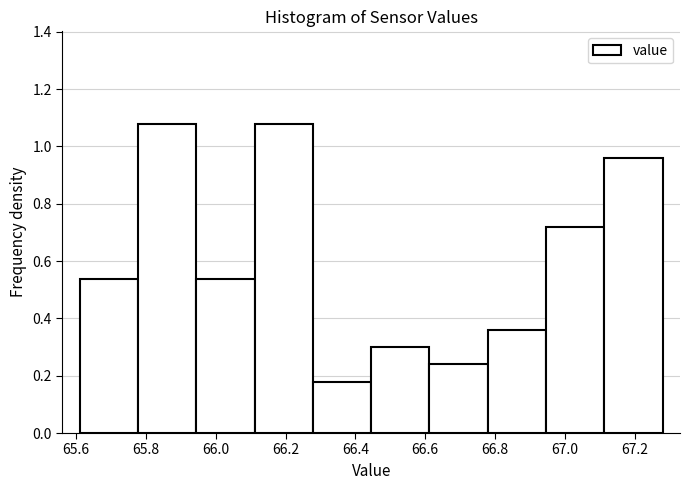

Reading left to right, list every bar in this chart as the range it spans on the x-axis followed by its height. Neither the bar edges nor the heights are printed on the chart, so give them approximately, as read against the axes.

65.62 to 65.78: 0.54
65.78 to 65.94: 1.08
65.94 to 66.12: 0.54
66.12 to 66.28: 1.08
66.28 to 66.44: 0.18
66.44 to 66.62: 0.30
66.62 to 66.78: 0.24
66.78 to 66.94: 0.36
66.94 to 67.12: 0.72
67.12 to 67.28: 0.96